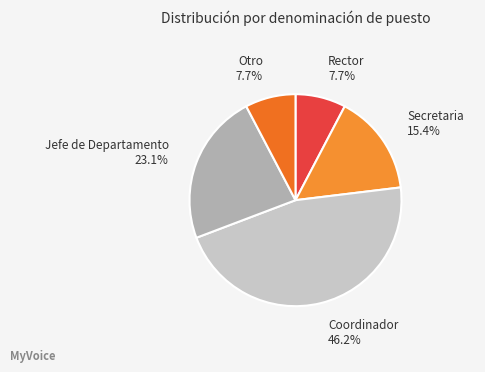

To the nearest percent, what is the average slice percentage?

20%